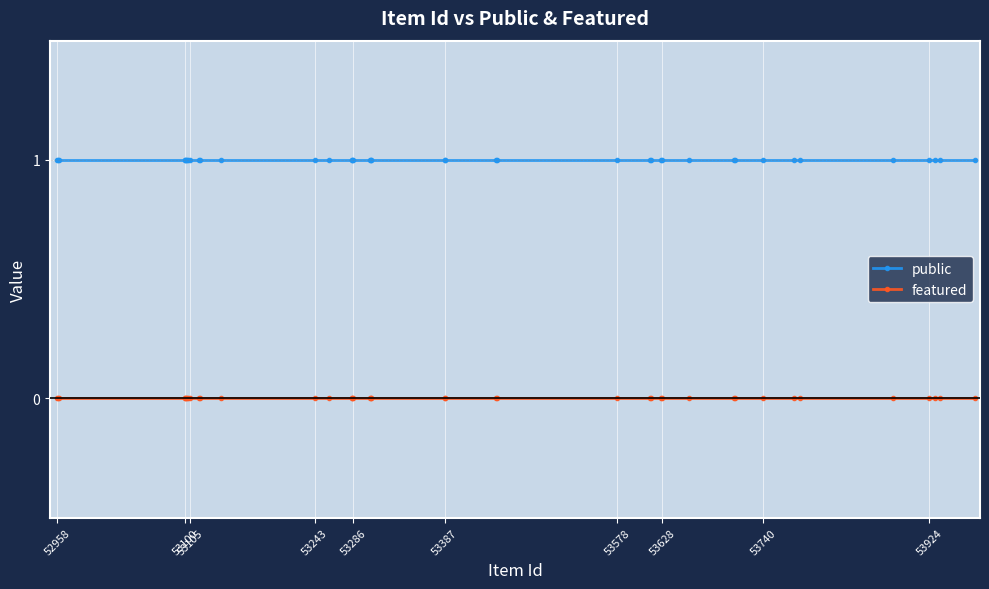

What is the value of the public point at the 14th from the left?

1